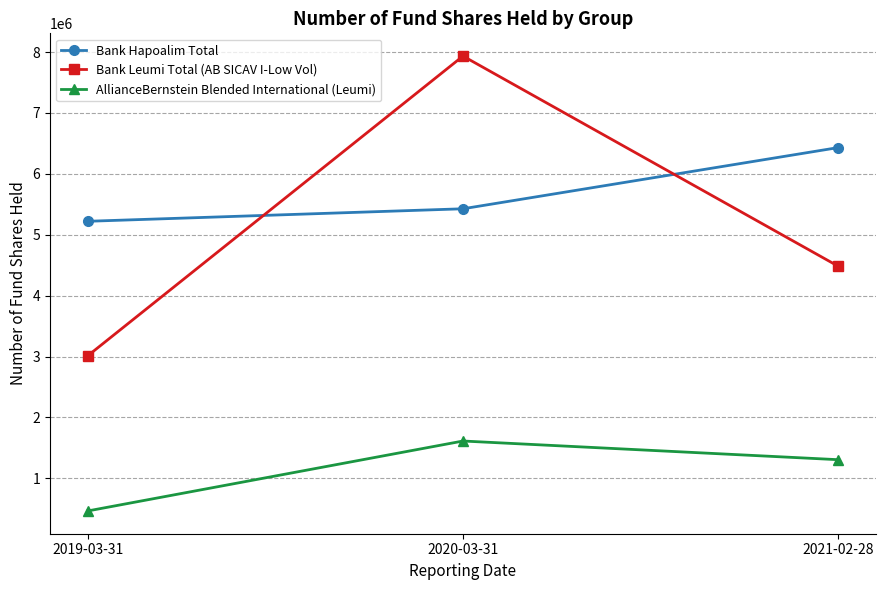

What is the difference between the maximum and minimum values in the Bank Hapoalim Total series?

1210644